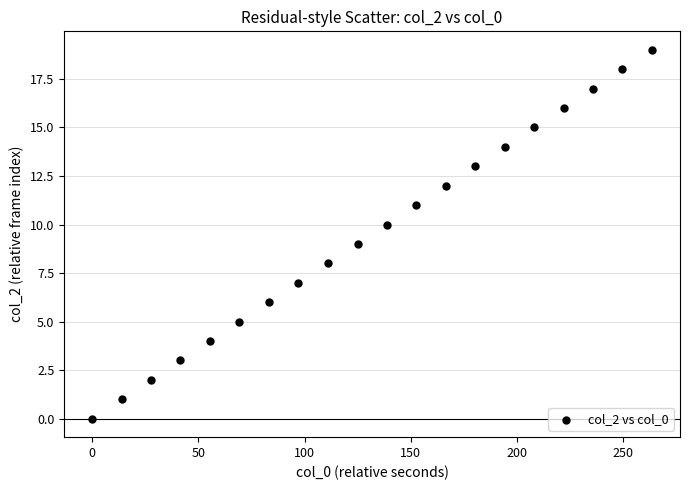

What is the range of Y values (max minus min)?

19